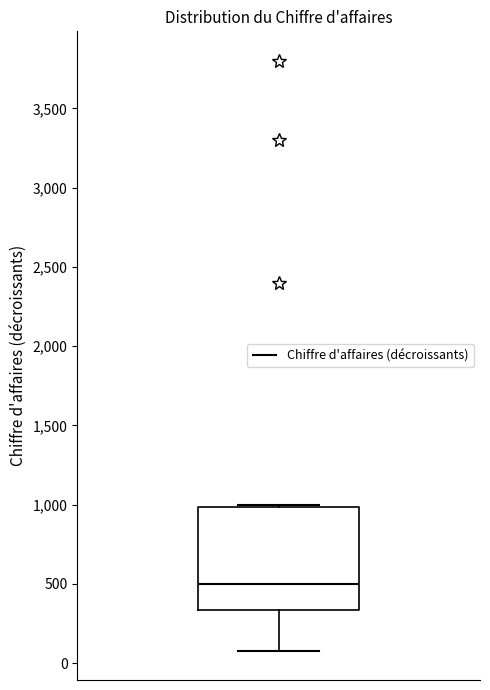

Transcribe this box plot: give where the median line is, the range the box spans, and where the two whiskers end, as read against the y-axis. The values are not printed on the chart, so give them approximately, as read against the axis.

median 500, box 350 to 1000, whiskers 100 to 1000